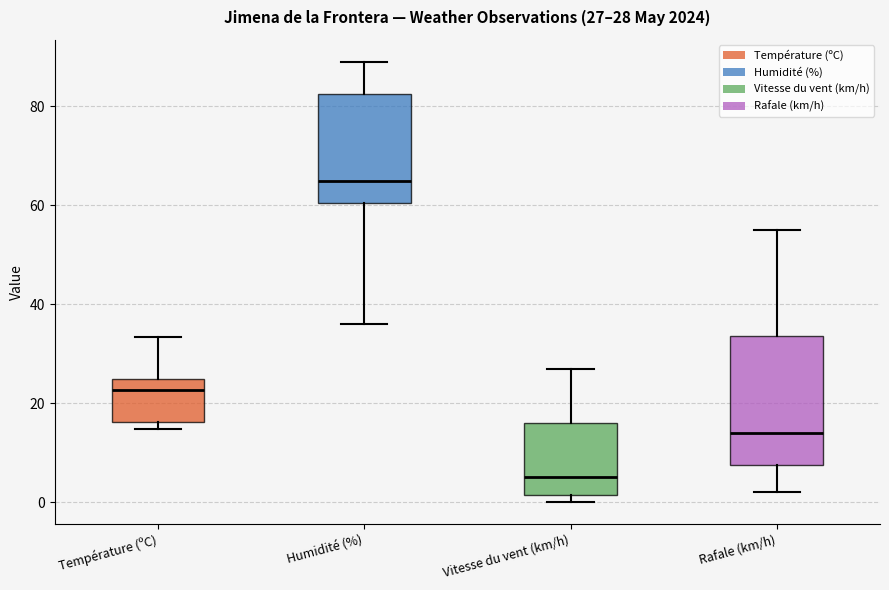

Which box has the highest median line?

Humidité (%)